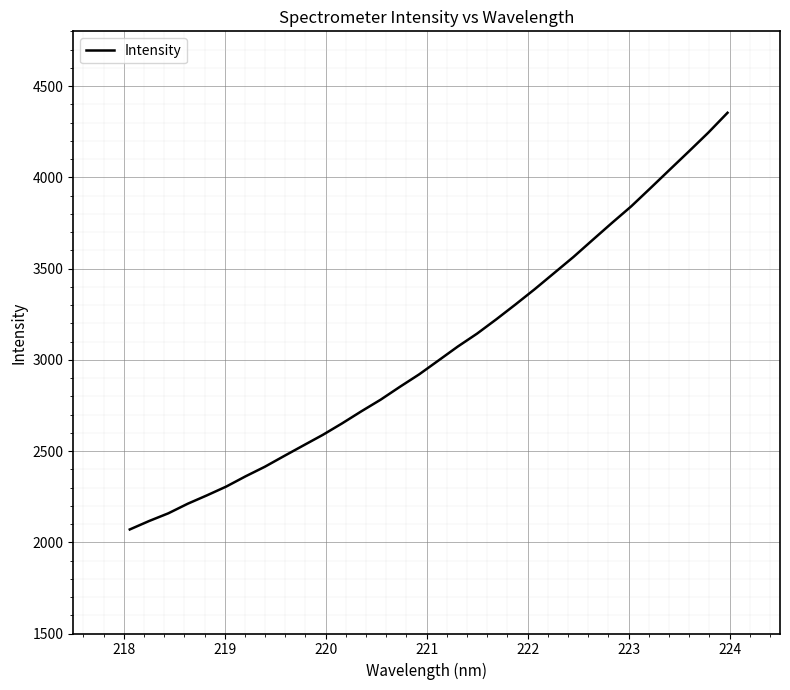

What is the maximum value shown in the chart?

4353.7